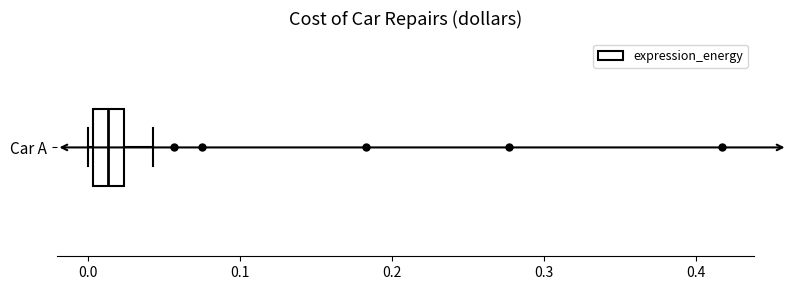

Where does the right whisker of the box for Car A end on the x-axis? The values are not printed on the chart, so give them approximately, as read against the axis.

0.04